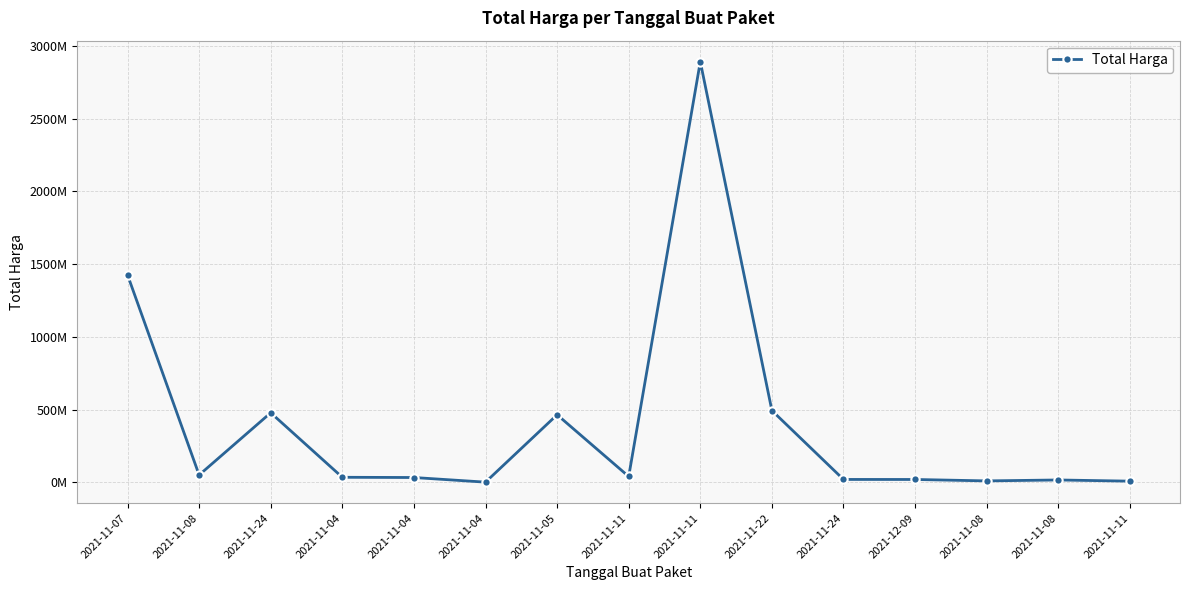

Rank the categories by value from highest to lowest.

2021-11-11, 2021-11-07, 2021-11-22, 2021-11-24, 2021-11-05, 2021-11-08, 2021-11-11, 2021-11-04, 2021-11-04, 2021-11-24, 2021-12-09, 2021-11-08, 2021-11-08, 2021-11-11, 2021-11-04